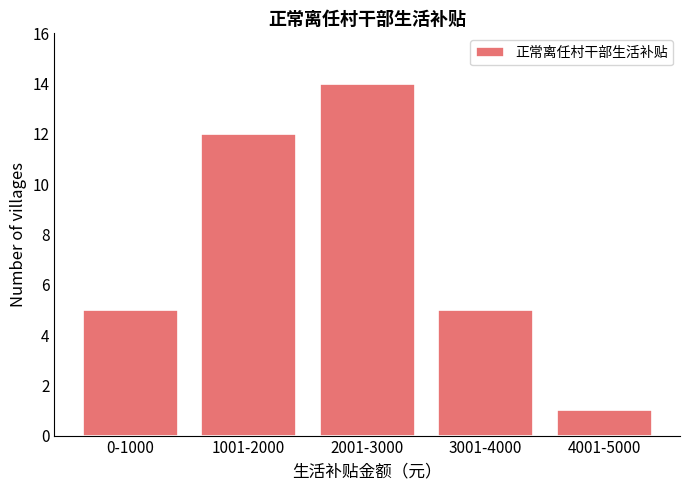

Reading left to right, extract all data points from this chart.

0-1000=5	1001-2000=12	2001-3000=14	3001-4000=5	4001-5000=1